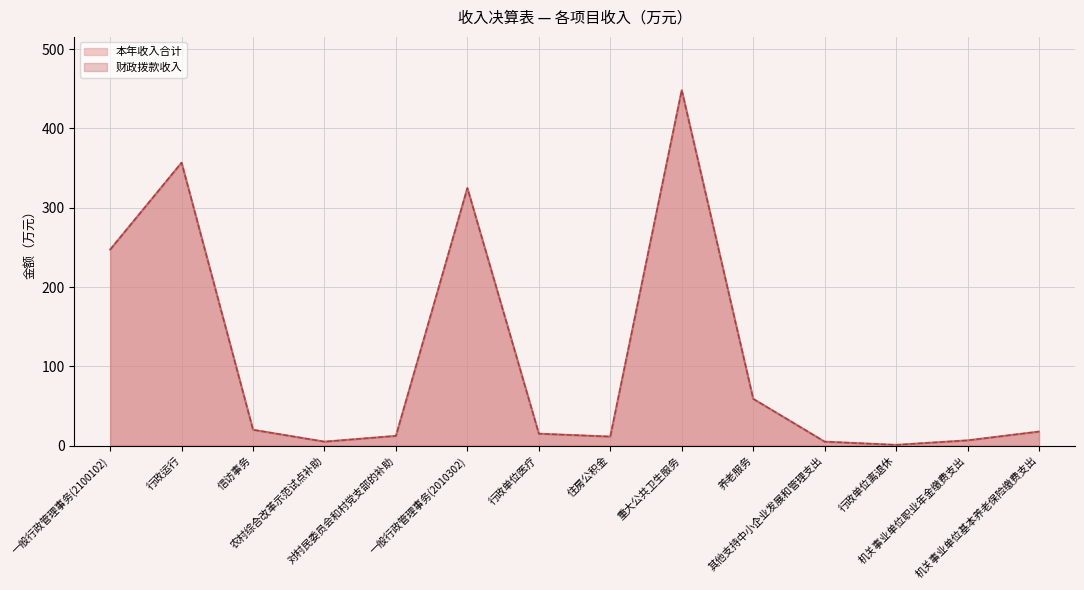

List the labels in order of 本年收入合计 value, smallest first.

行政单位离退休, 农村综合改革示范试点补助, 其他支持中小企业发展和管理支出, 机关事业单位职业年金缴费支出, 住房公积金, 对村民委员会和村党支部的补助, 行政单位医疗, 机关事业单位基本养老保险缴费支出, 信访事务, 养老服务, 一般行政管理事务(2100102), 一般行政管理事务(2010302), 行政运行, 重大公共卫生服务